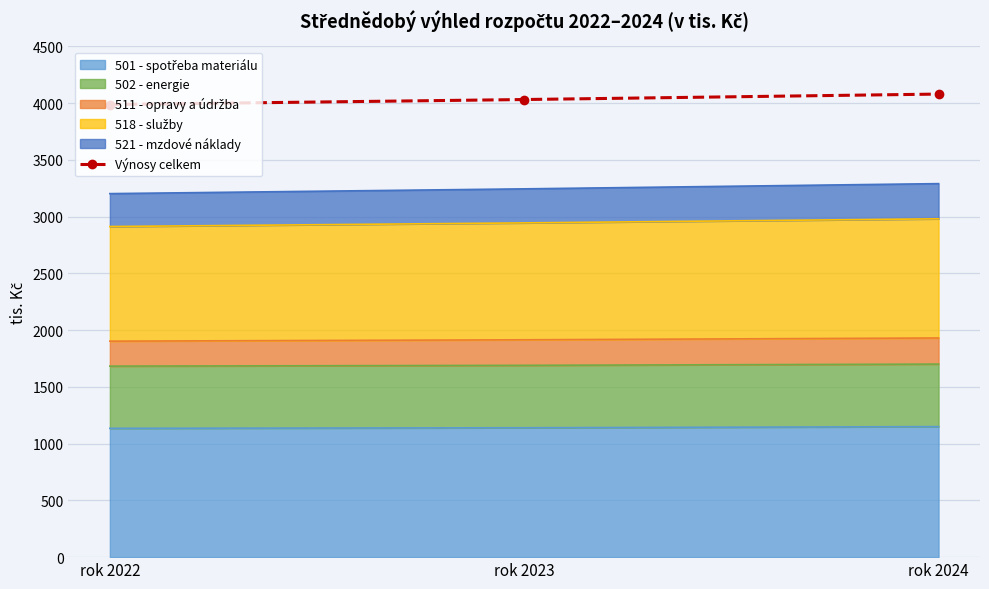

Is it true that the value at rok 2023 is 4032?

True